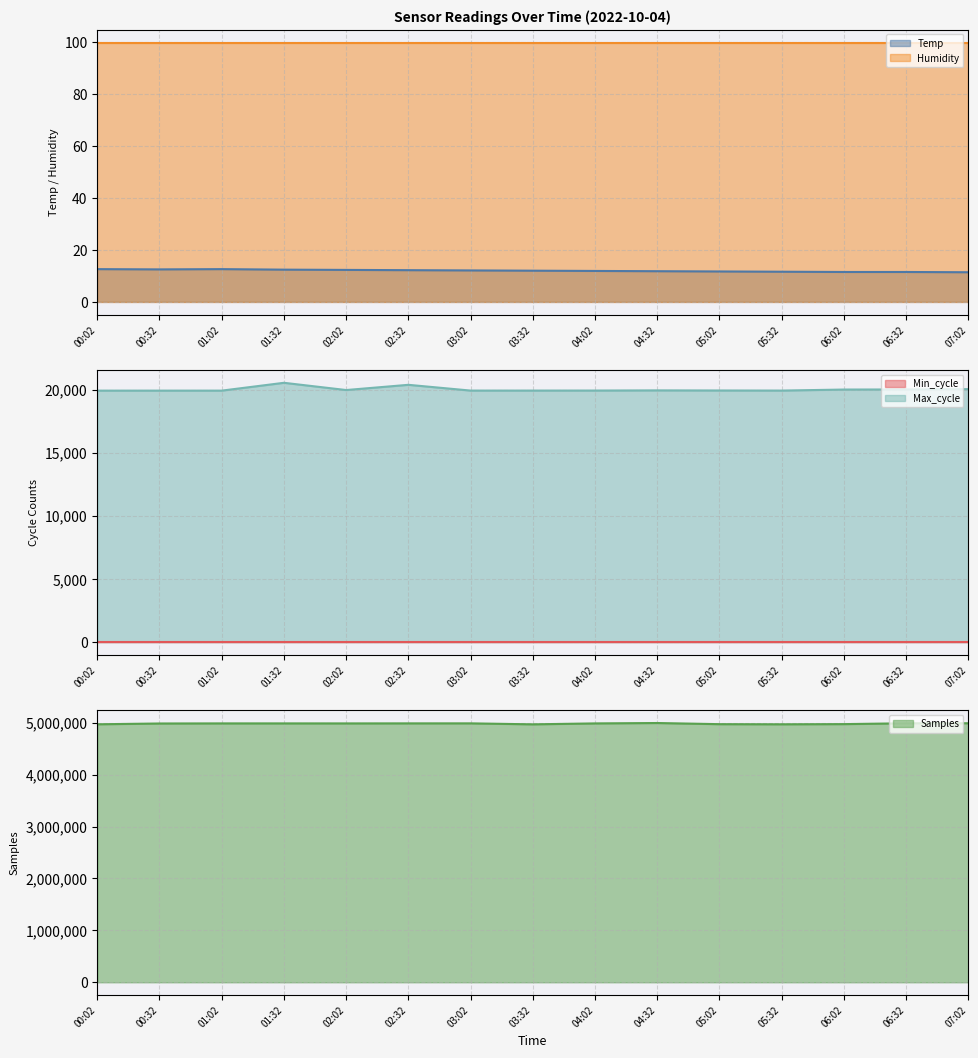

What position from the right is 04:32?

6